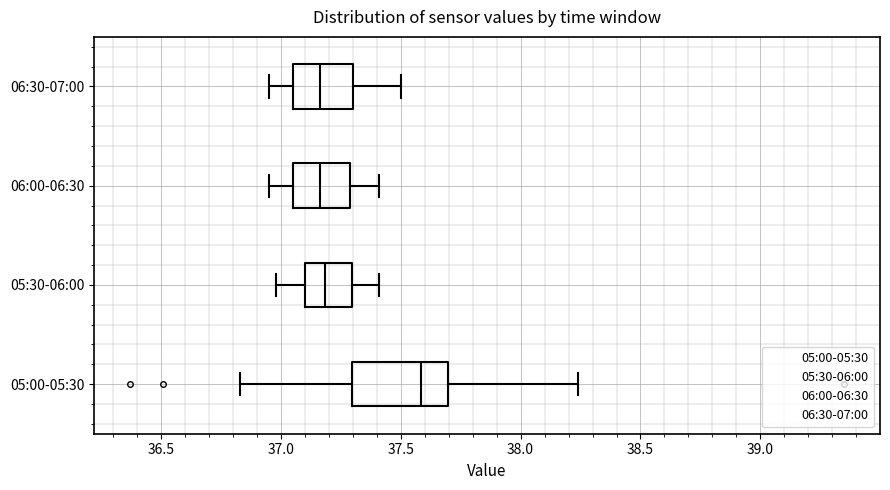

Where is the left edge of the box for 05:30-06:00 on the x-axis? The values are not printed on the chart, so give them approximately, as read against the axis.

37.10